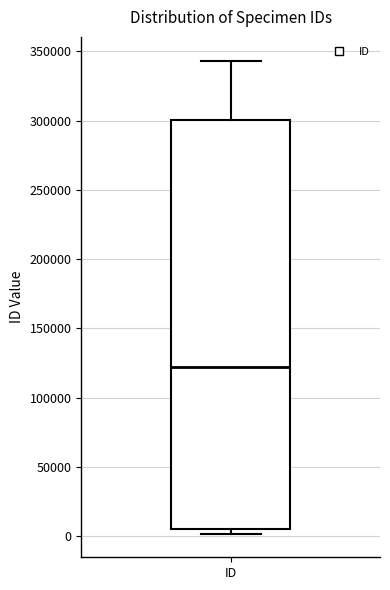

Read this box plot against the y-axis: the position of the median line, the range covered by the box, and the ends of both whiskers. The values are not printed on the chart, so give them approximately, as read against the axis.

median 120000, box 5000 to 300000, whiskers 0 to 345000